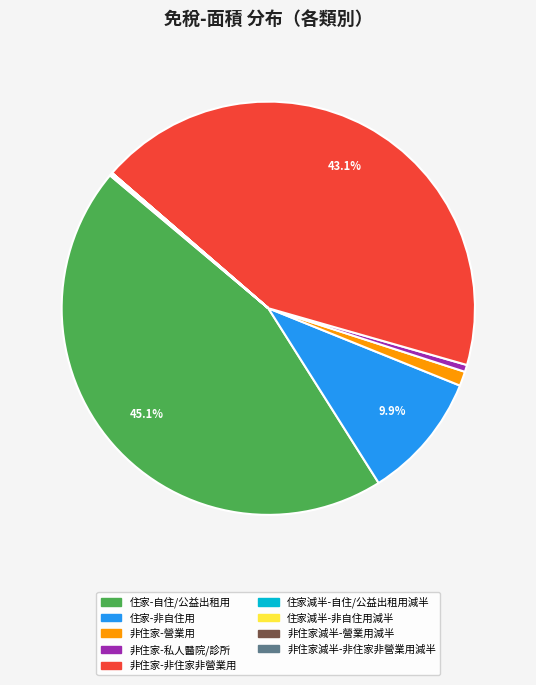

Is there any slice that represents more than half of the pie?

No